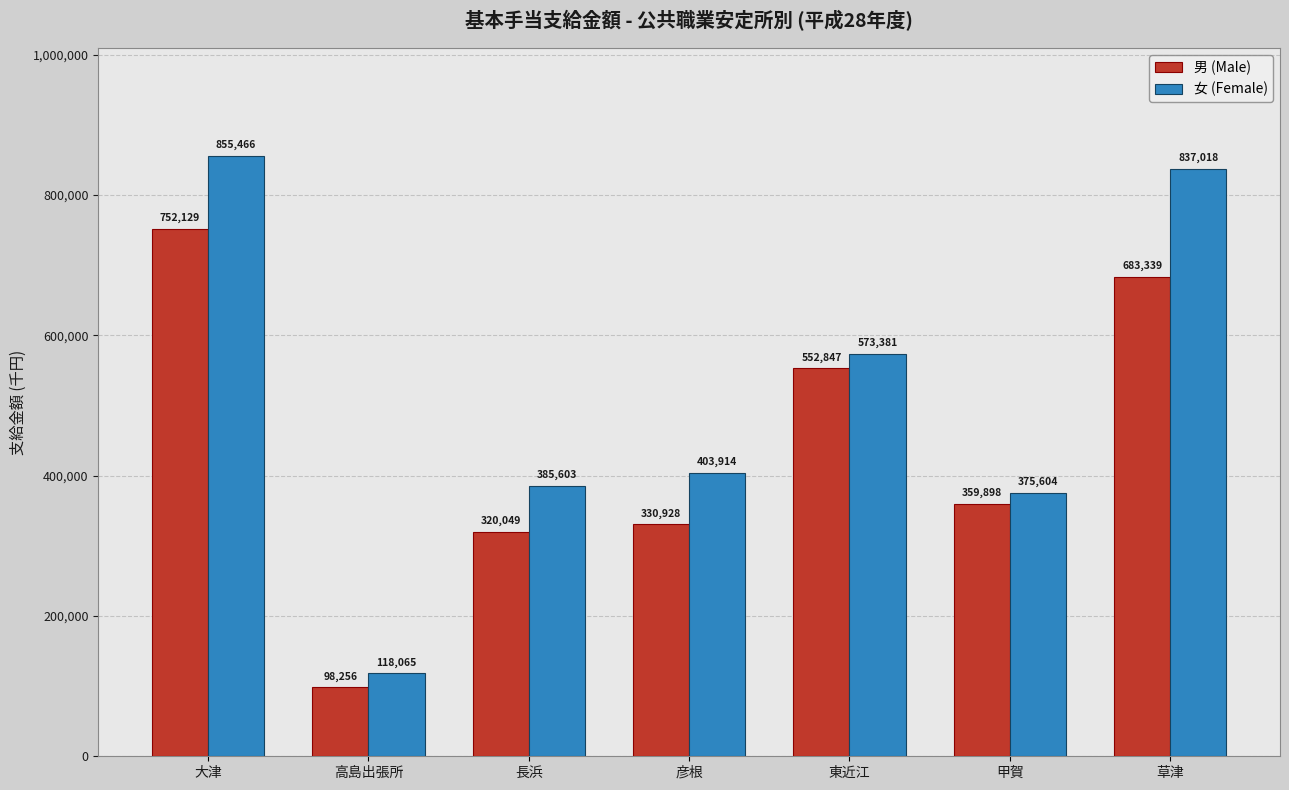

Which series has the largest total across all categories?

女 (Female)